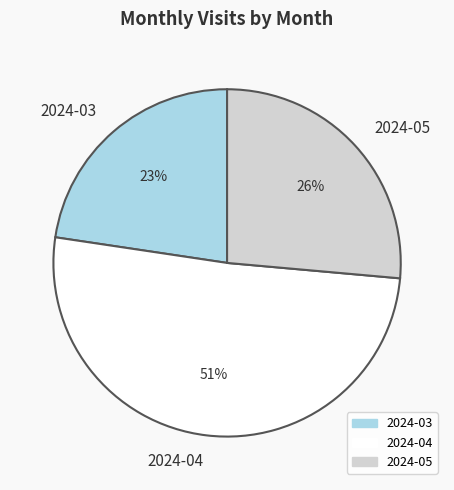

Which has a higher value, 2024-05 or 2024-04?

2024-04